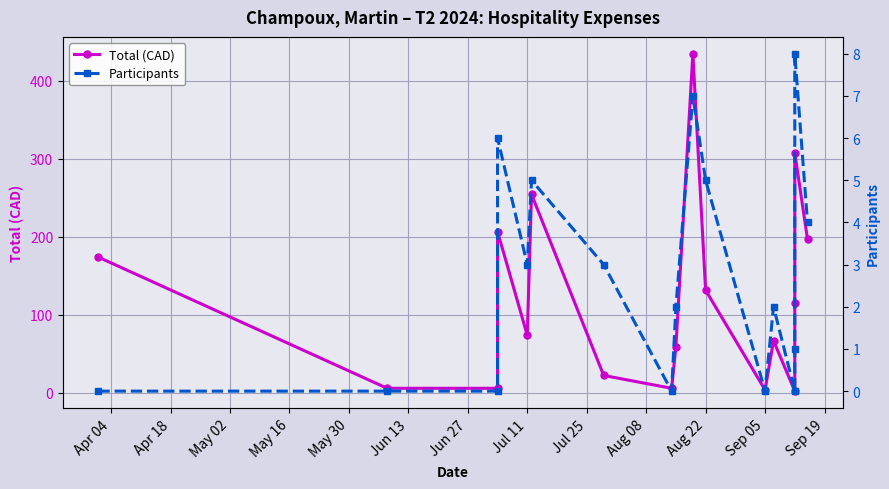

Reading left to right, list all the values displayed in this chart.

Total (CAD): 174.0	5.8	5.8	206.8	73.7	254.6	22.2	5.8	59.0	434.9	131.6	3.7	66.8	2.1	115.1	308.0	196.8
Participants: 0.0	0.0	0.0	6.0	3.0	5.0	3.0	0.0	2.0	7.0	5.0	0.0	2.0	0.0	1.0	8.0	4.0